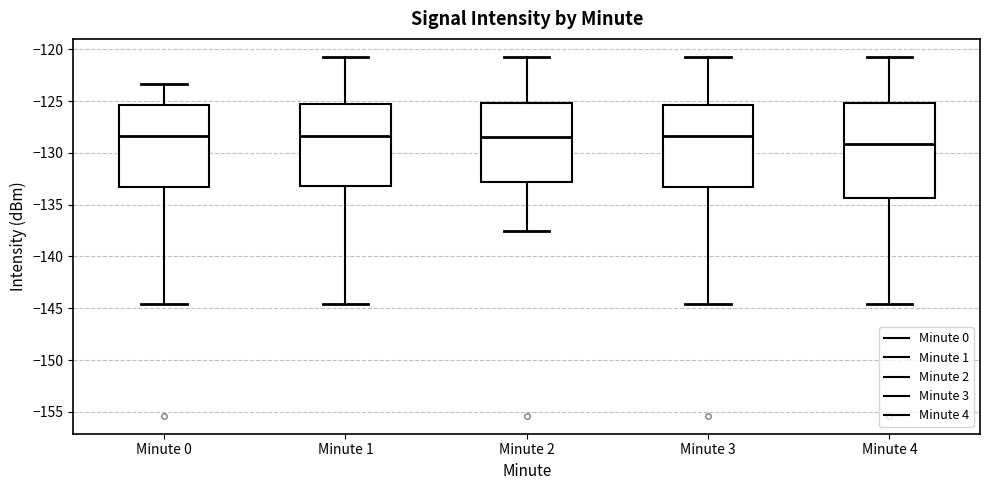

Reading left to right, read every box against the y-axis: the position of its median line, the range the box covers, and the ends of its whiskers. The values are not printed on the chart, so give them approximately, as read against the axis.

Minute 0: median -128.5, box -133.5 to -125.5, whiskers -144.5 to -123.5
Minute 1: median -128.5, box -133.0 to -125.5, whiskers -144.5 to -120.5
Minute 2: median -128.5, box -133.0 to -125.0, whiskers -137.5 to -120.5
Minute 3: median -128.5, box -133.5 to -125.5, whiskers -144.5 to -120.5
Minute 4: median -129.0, box -134.5 to -125.0, whiskers -144.5 to -120.5